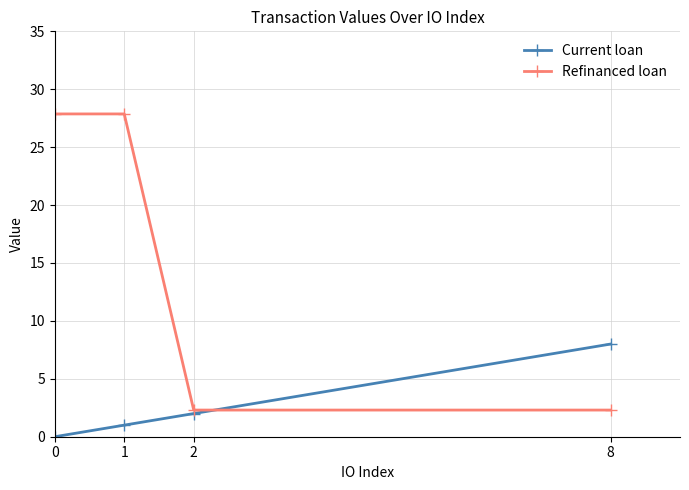

True or false: Refinanced loan has more than 2 points higher than both neighbors.

False